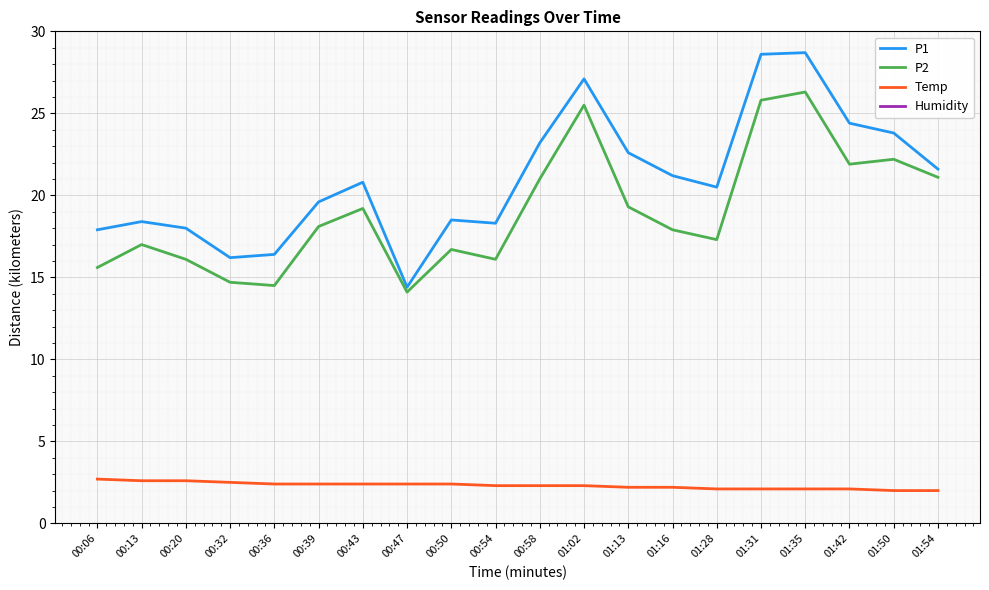

What position from the left is 00:43?

7